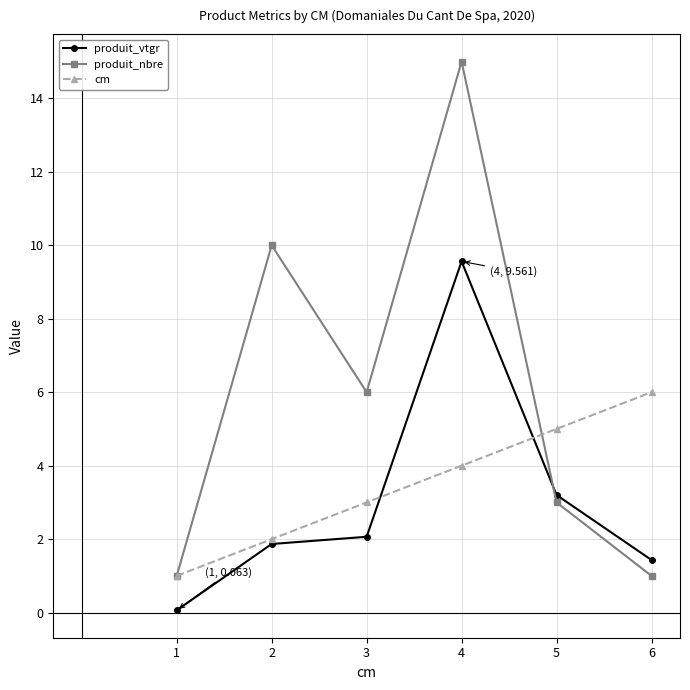

True or false: cm has more than 0 interior local peaks.

False